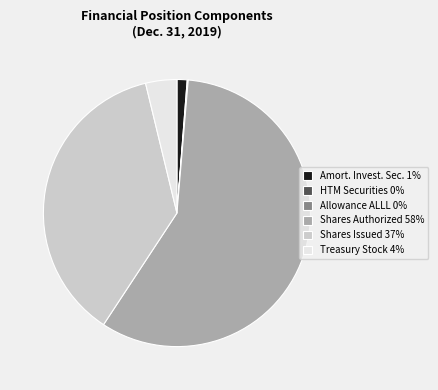

Is the sum of Shares Authorized 58% and Shares Issued 37% greater than half?

Yes